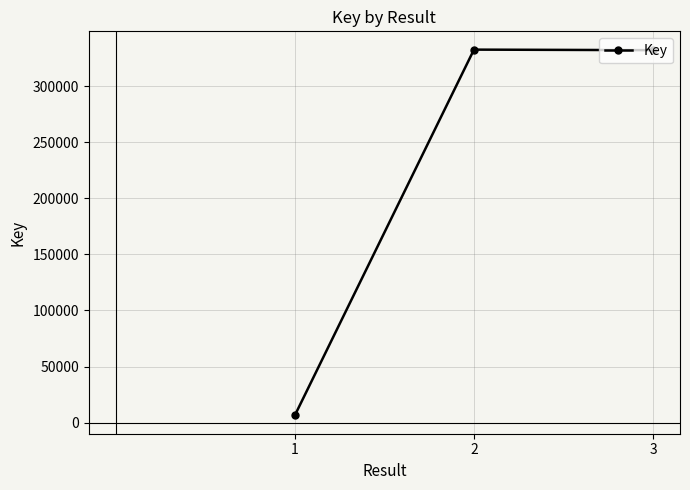

Where is the data nearest to the value 169443?

3